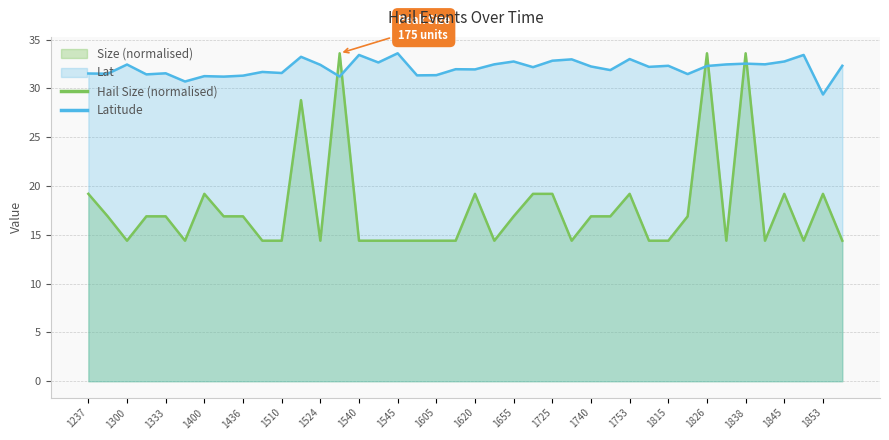

Is the value of Lat at 1820 greater than the value of Size at 1436?

Yes